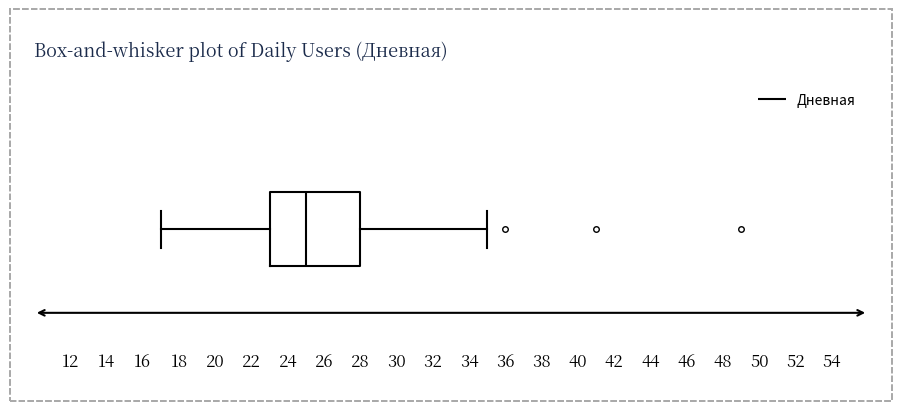

Transcribe this box plot: give where the median line is, the range the box spans, and where the two whiskers end, as read against the x-axis. The values are not printed on the chart, so give them approximately, as read against the axis.

median 25, box 23 to 28, whiskers 17 to 35